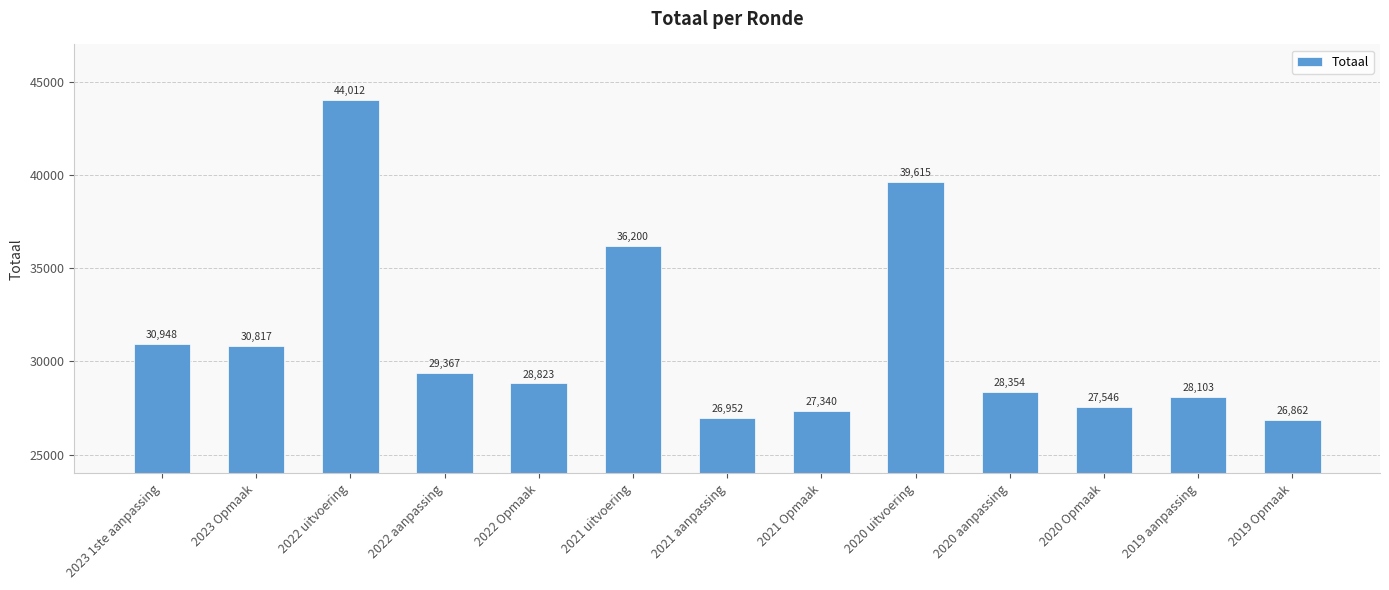

How many series are shown in this chart?

1